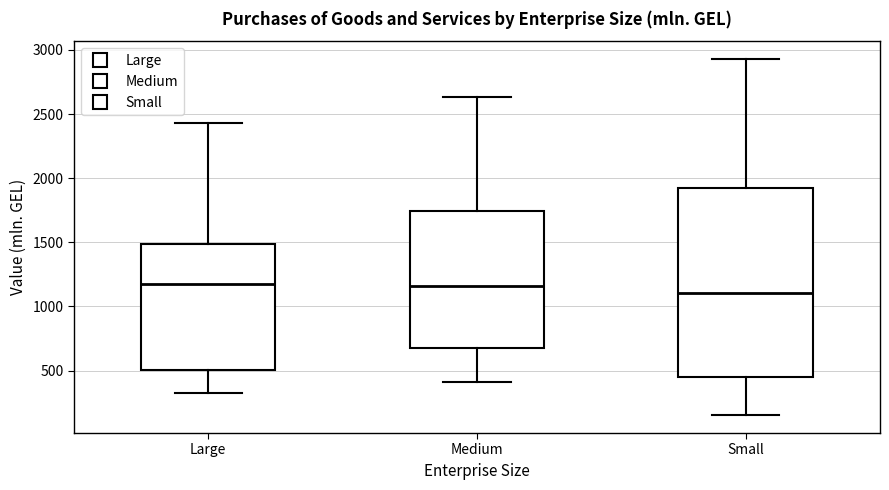

Which box is the tallest, from its lower edge to its upper edge?

Small